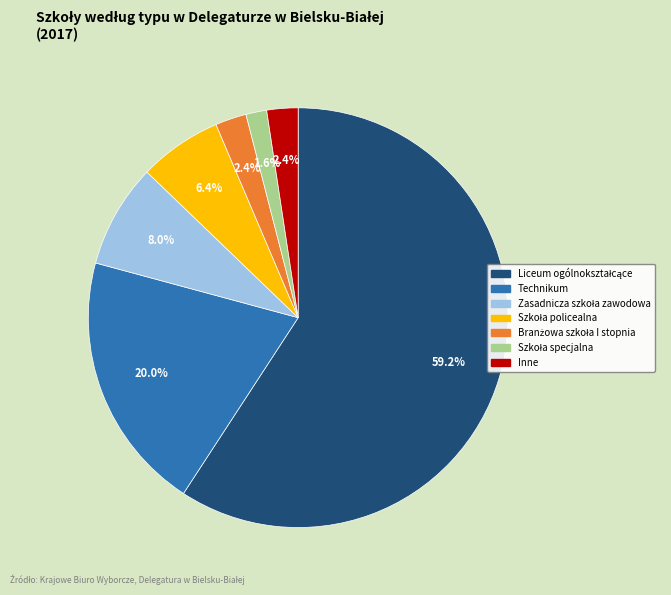

Is there a majority slice in this chart?

Yes